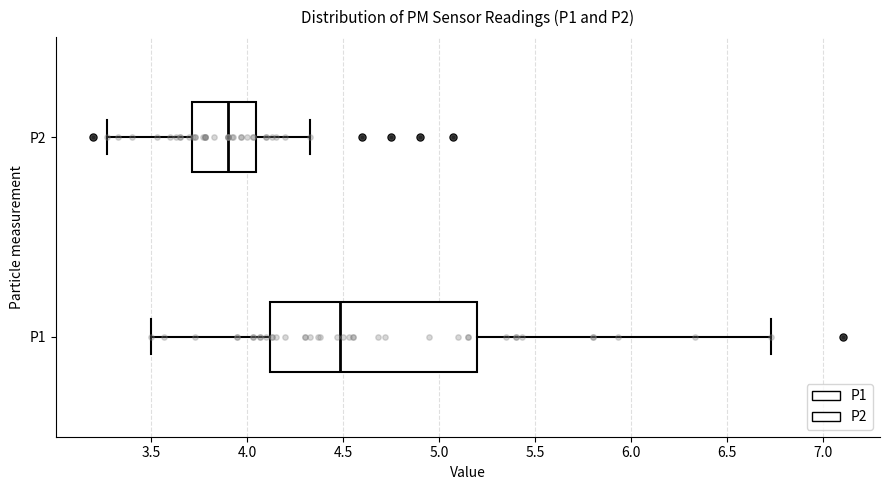

Reading bottom to top, read every box against the x-axis: the position of its median line, the range the box covers, and the ends of its whiskers. The values are not printed on the chart, so give them approximately, as read against the axis.

P1: median 4.50, box 4.10 to 5.20, whiskers 3.50 to 6.75
P2: median 3.90, box 3.70 to 4.05, whiskers 3.25 to 4.35